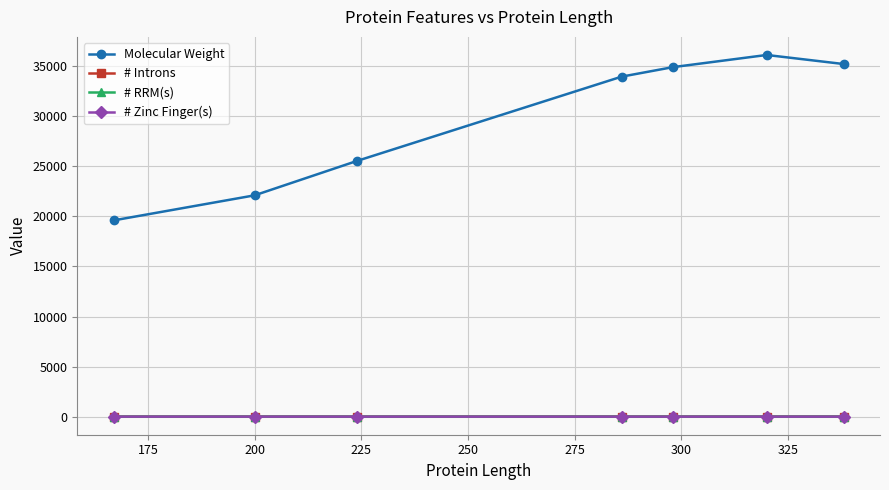

At how many categories does at least one series exceed 13789?

7